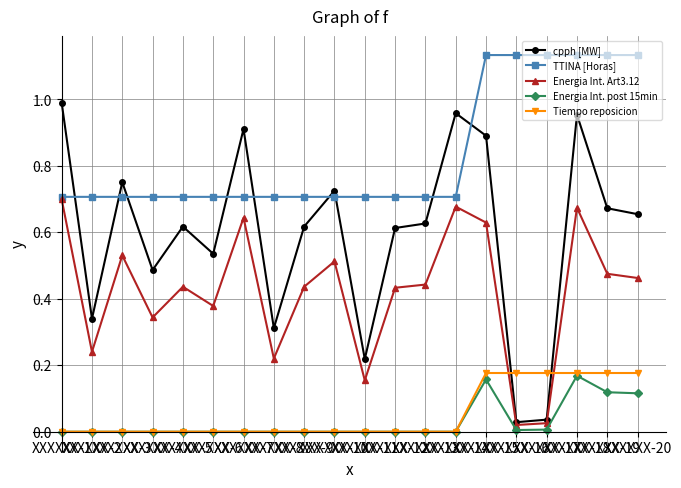

True or false: TTINA [Horas] has a value of 1.1 at XXXXXX-12.

False